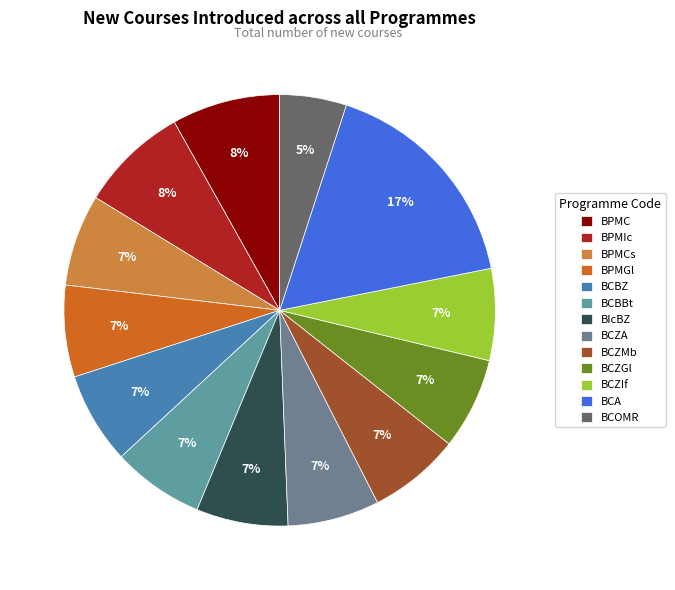

Count the number of slices in the pie.

13